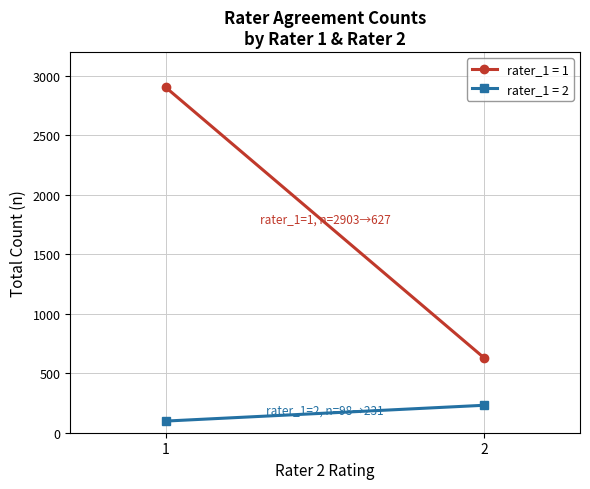

The value of rater_1=2 total n at 2,2,2,2 is 59. True or false?

False